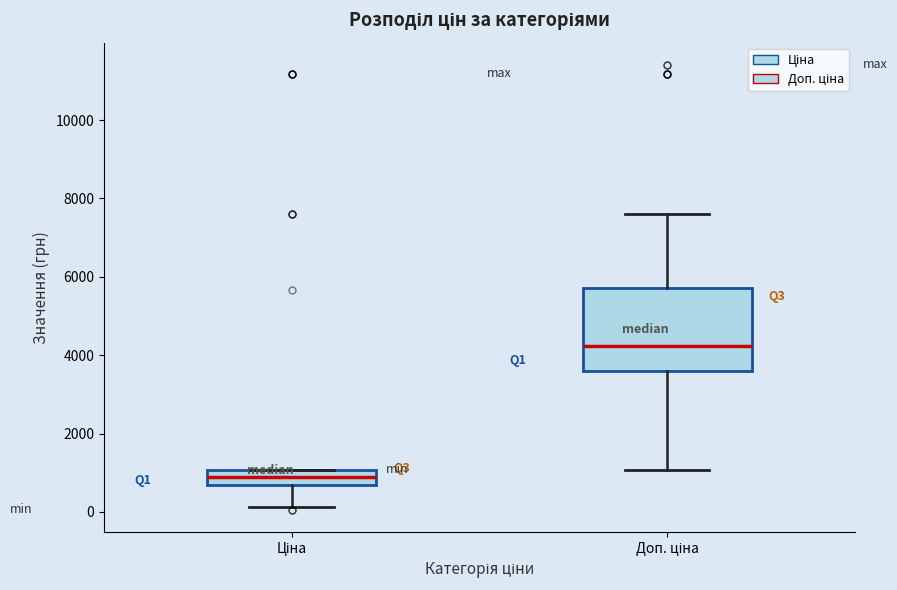

Where does the median line of the box for Ціна sit on the y-axis? The values are not printed on the chart, so give them approximately, as read against the axis.

800